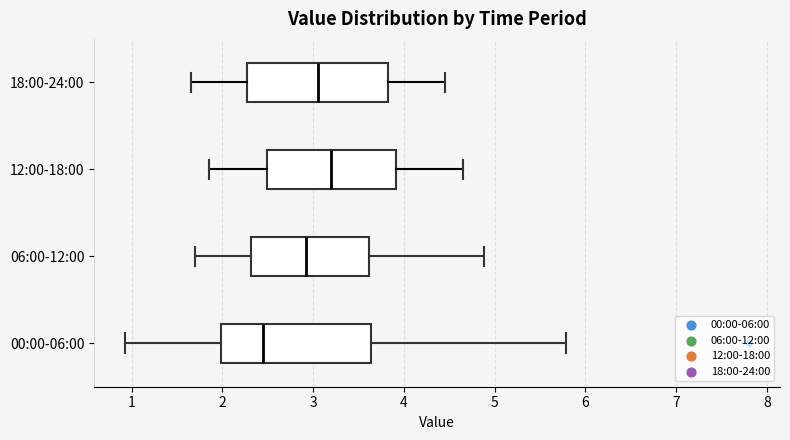

Where does the left whisker of the box for 12:00-18:00 end on the x-axis? The values are not printed on the chart, so give them approximately, as read against the axis.

1.9